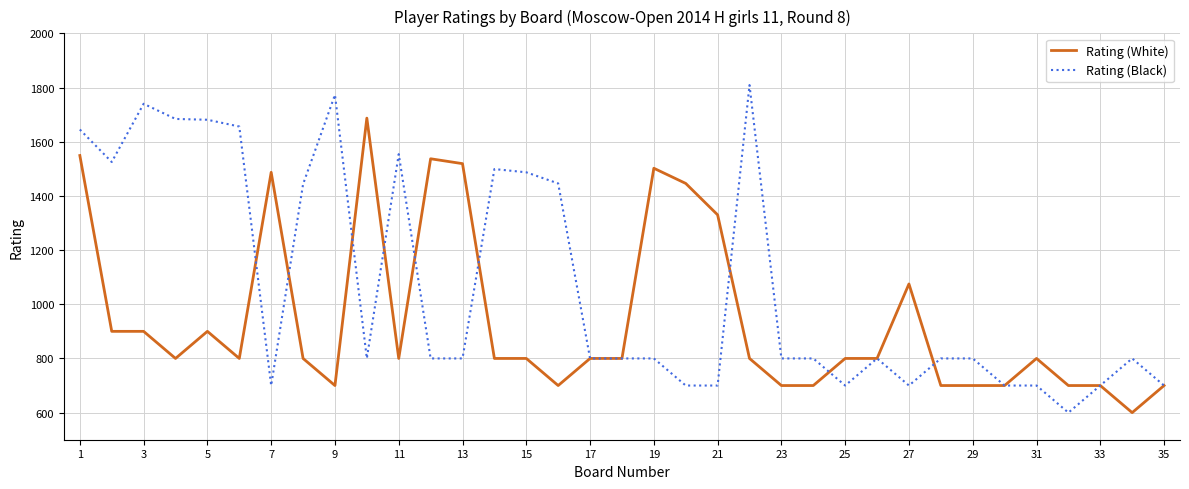

True or false: Rating (White) and Rating (Black) intersect in this chart.

True